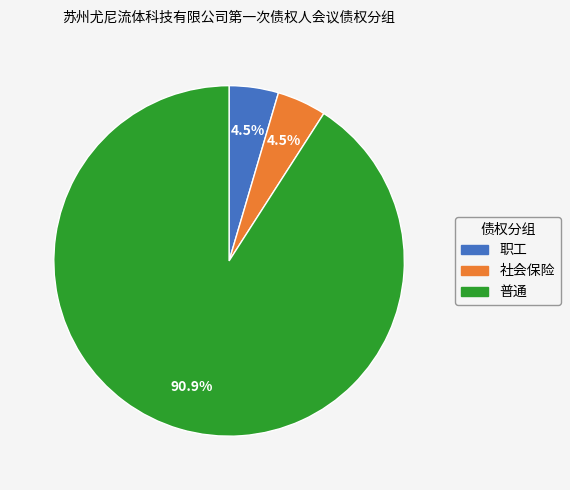

What is the majority slice?

普通